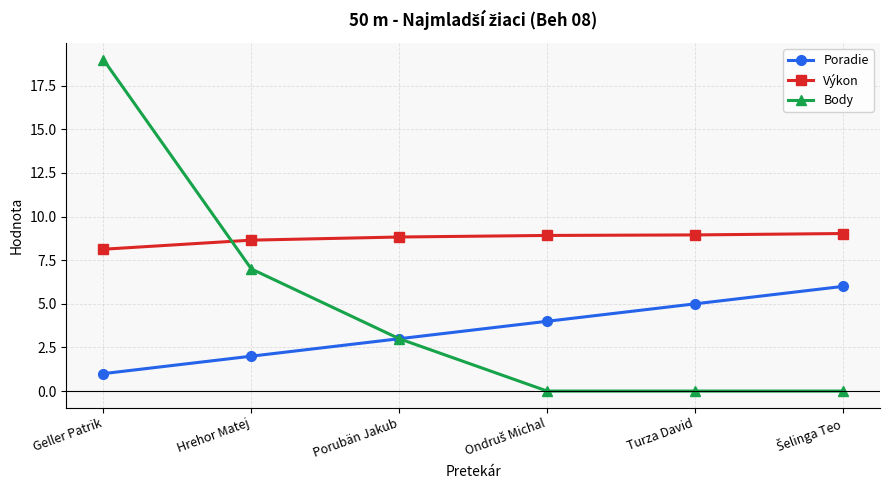

Which series has the largest range (max minus min)?

Body